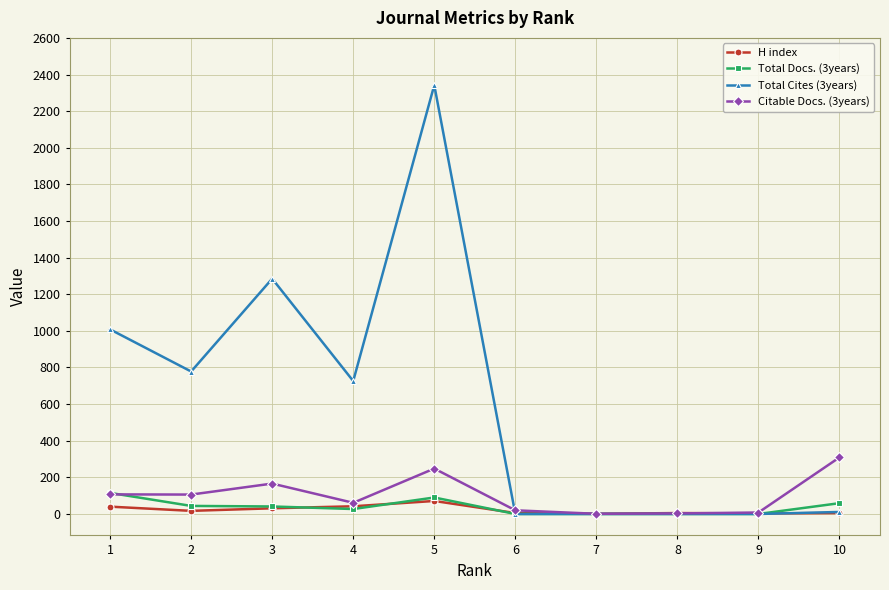

Between which two adjacent categories do H index and Total Cites (3years) first intersect?

5 and 6